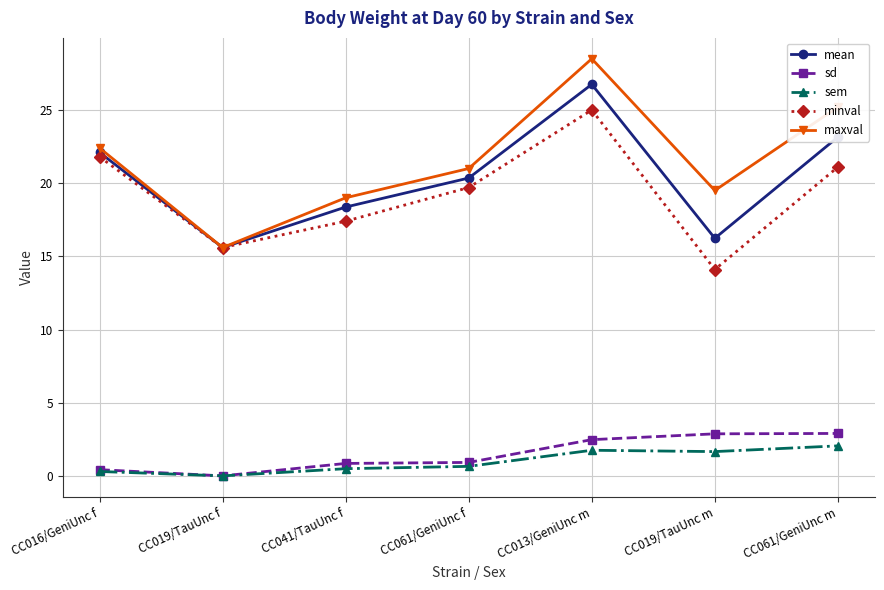

Where is the first local maximum for mean?

CC013/GeniUnc m